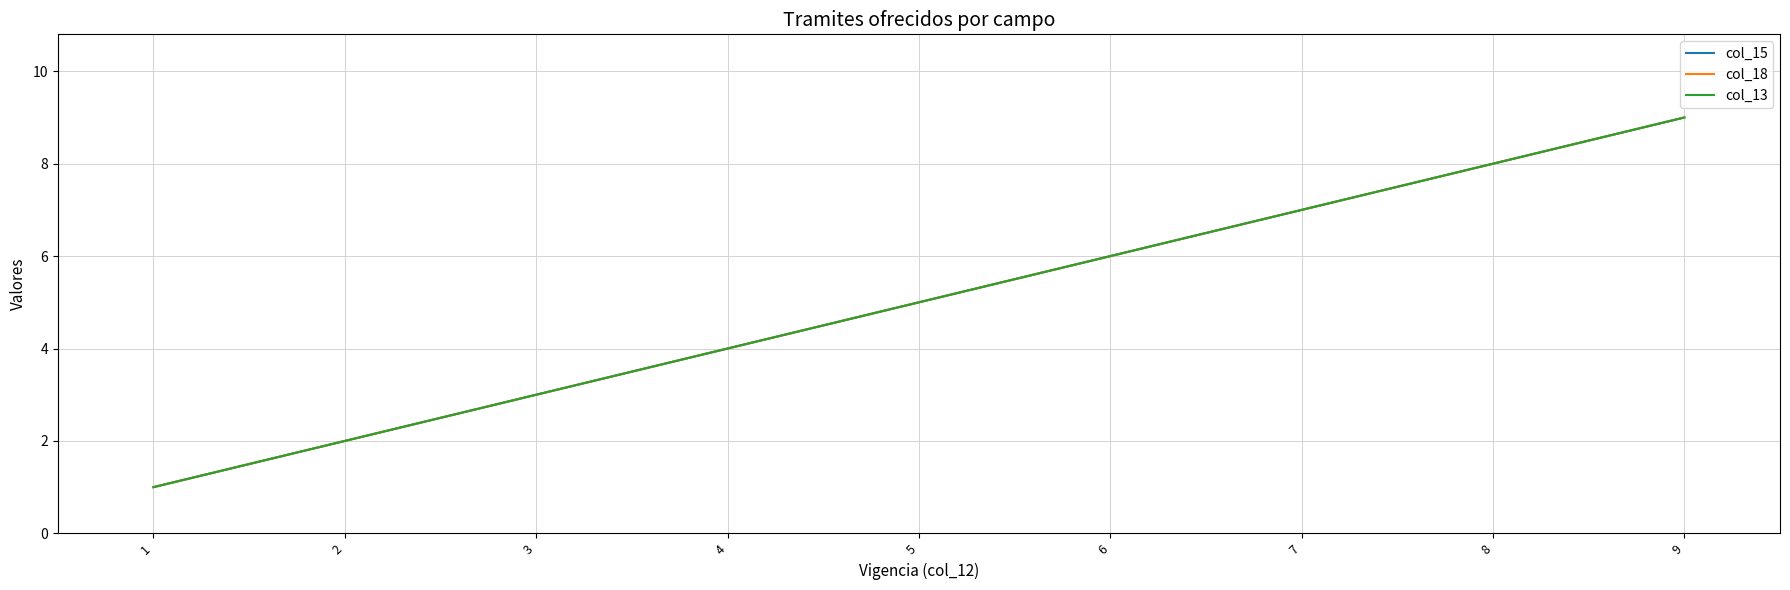

Read the col_18 value at 1.

1